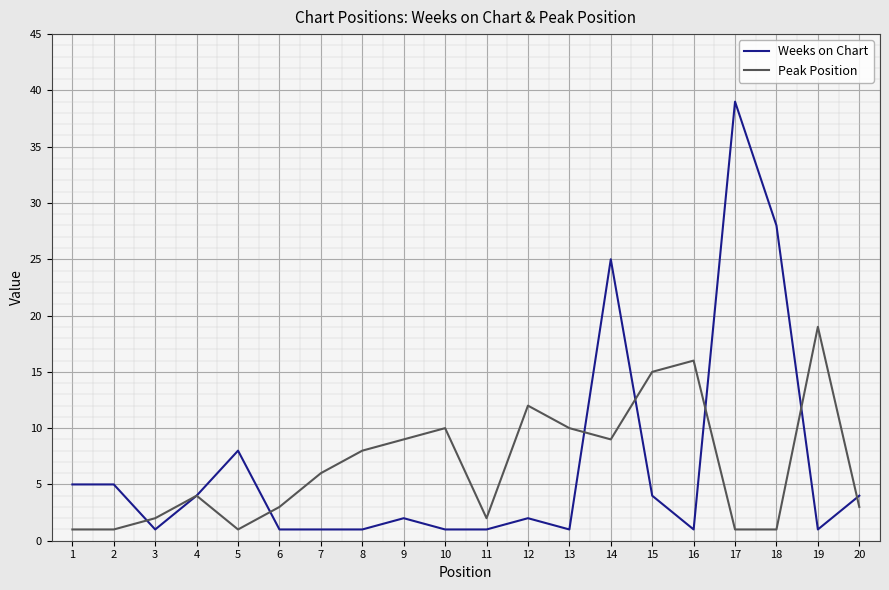

What is the minimum value for Weeks on Chart?

1